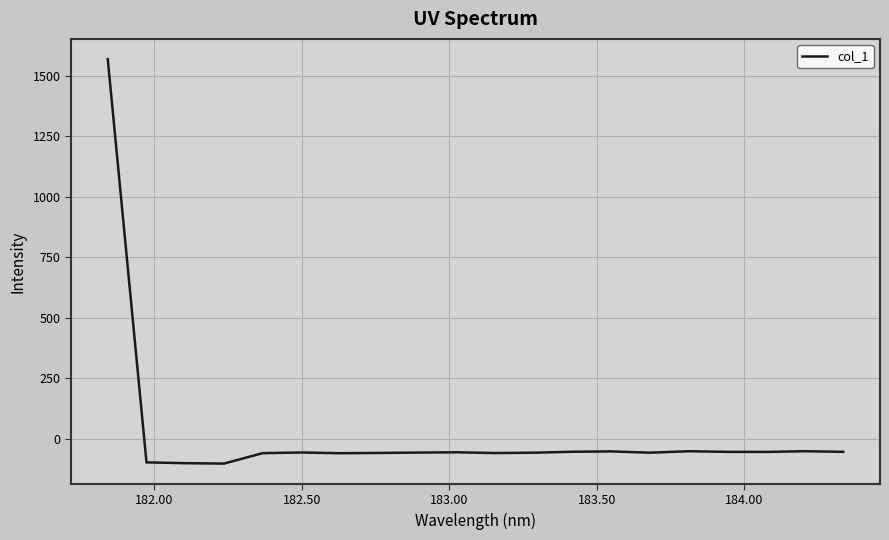

What is the greatest value displayed?

1568.0